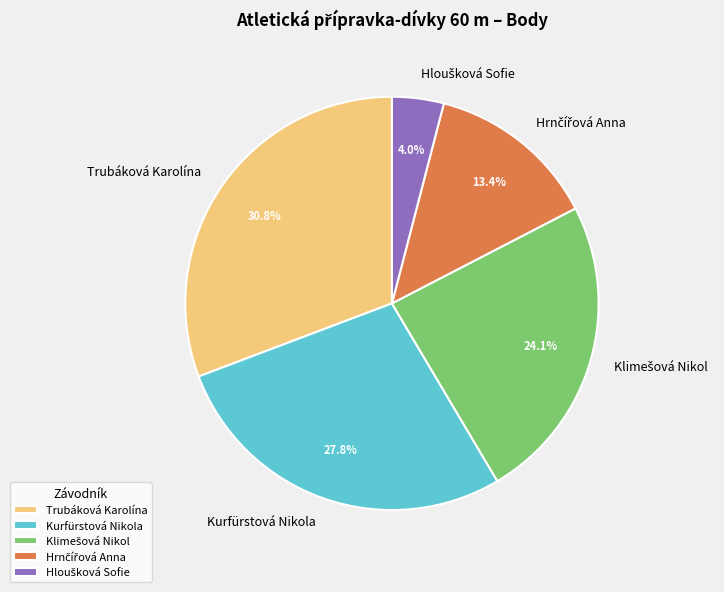

To the nearest percent, what percentage of the pie is Trubáková Karolína?

31%